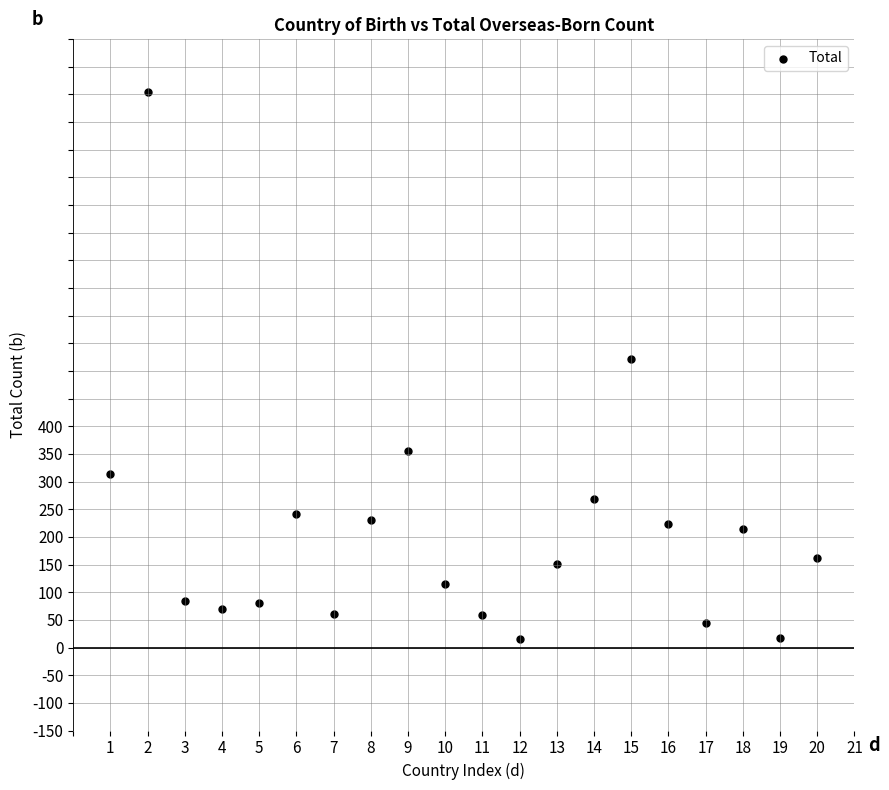

What is the range of Y values (max minus min)?

989